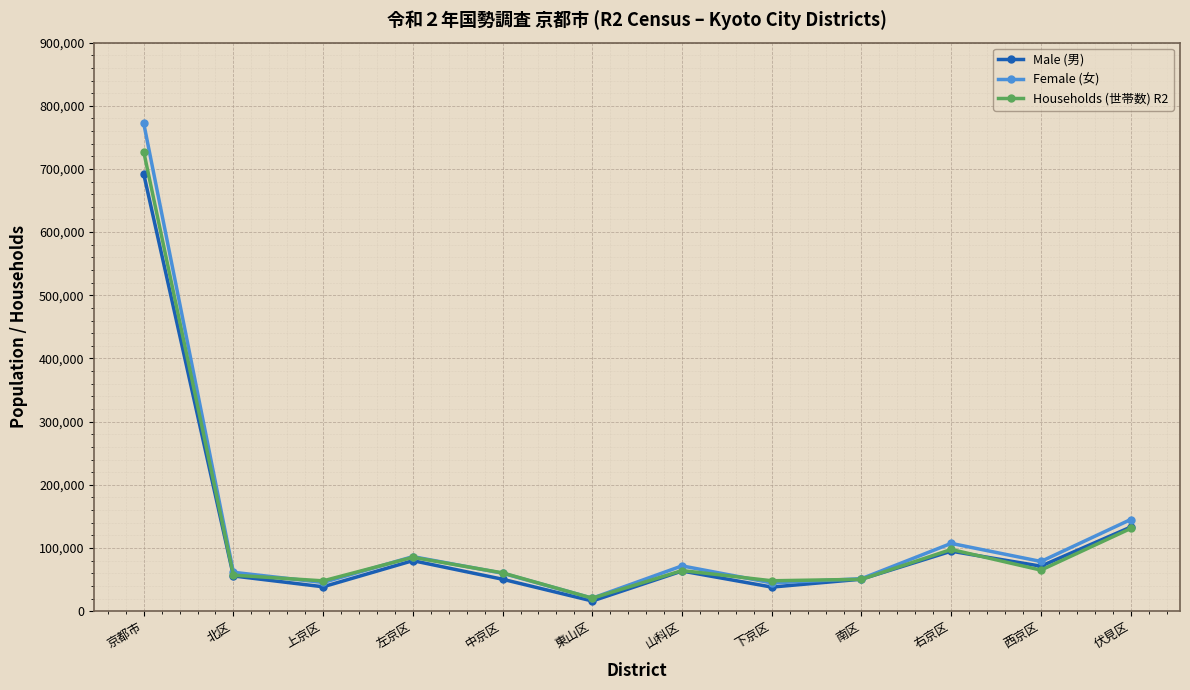

How many series are shown in this chart?

3